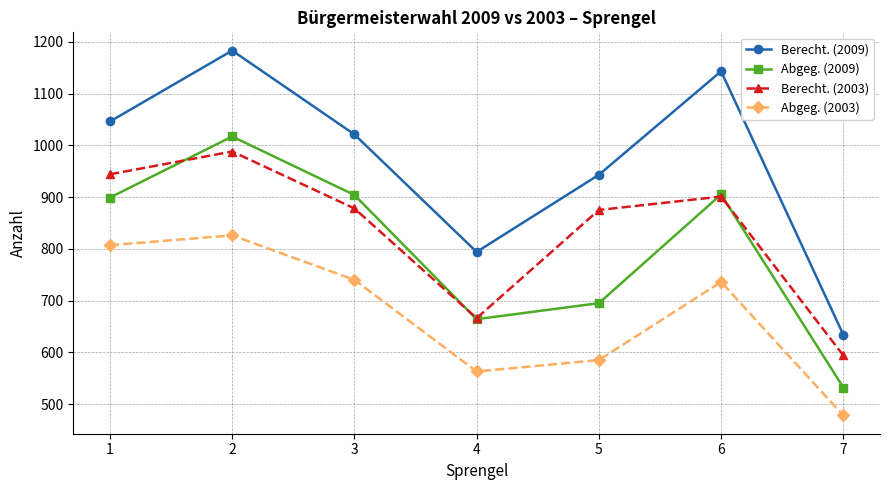

What is the average value of the Berecht. (2003) series?

835